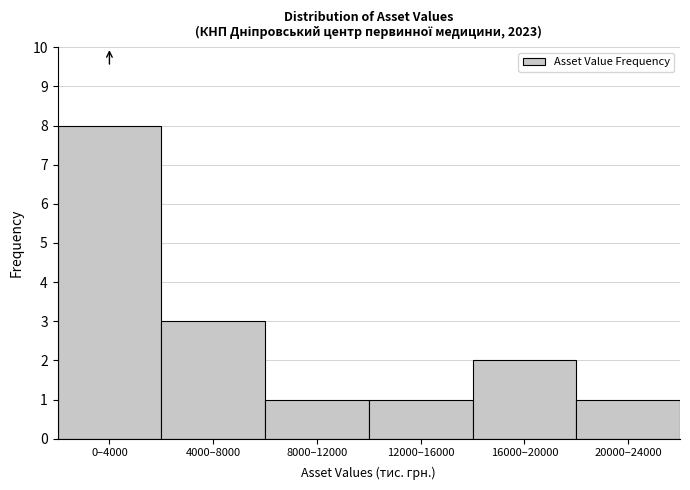

Reading left to right, transcribe all the data shown in this chart.

0–4000=8	4000–8000=3	8000–12000=1	12000–16000=1	16000–20000=2	20000–24000=1